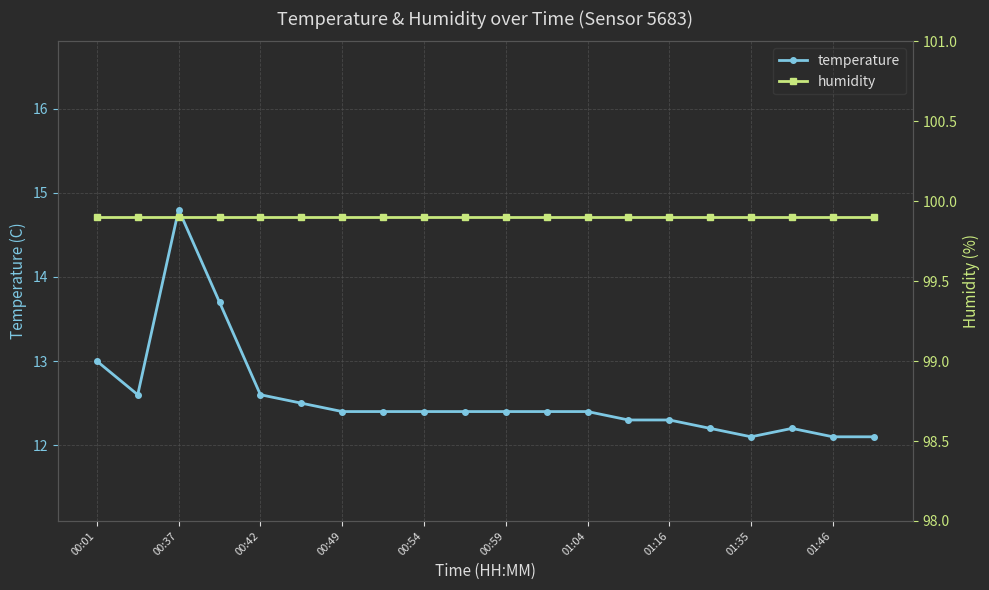

Rank the series by their average value, from lowest to highest.

temperature, humidity